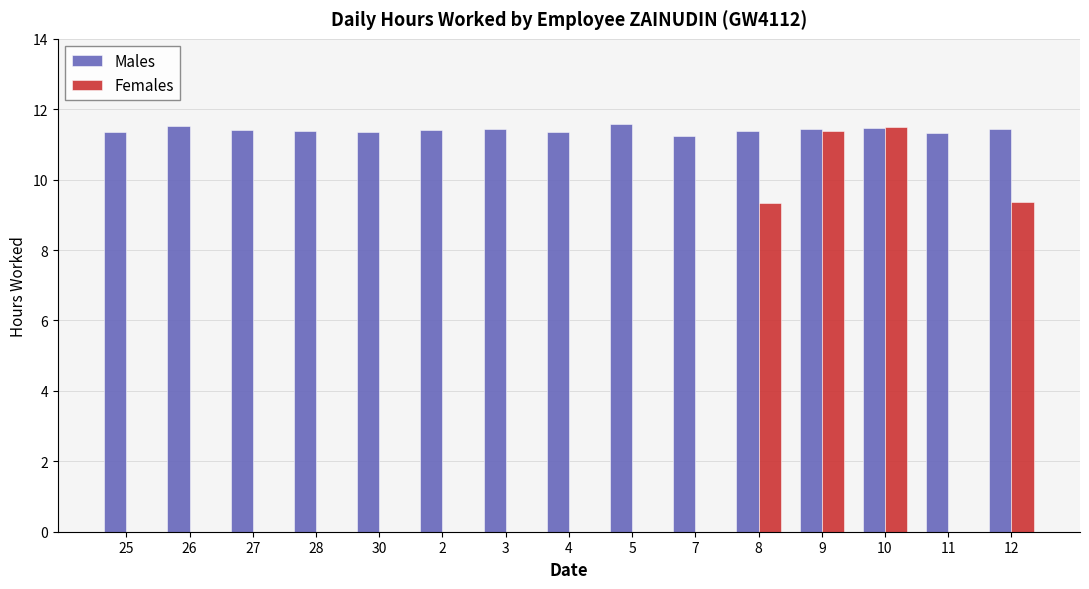

The value of Males at 9 is 11.4. True or false?

True